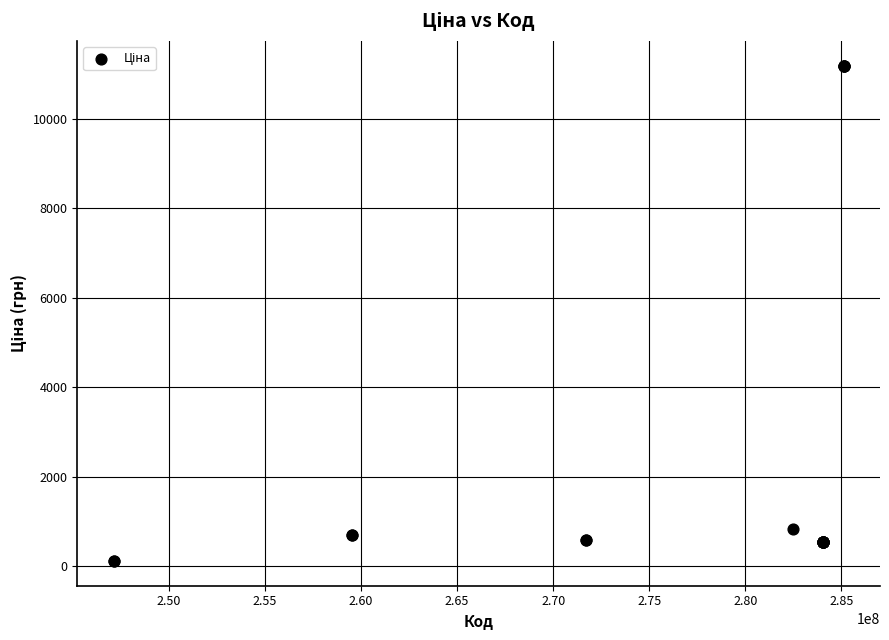

What Y value in the scatter plot is closest to 5651?

818.5